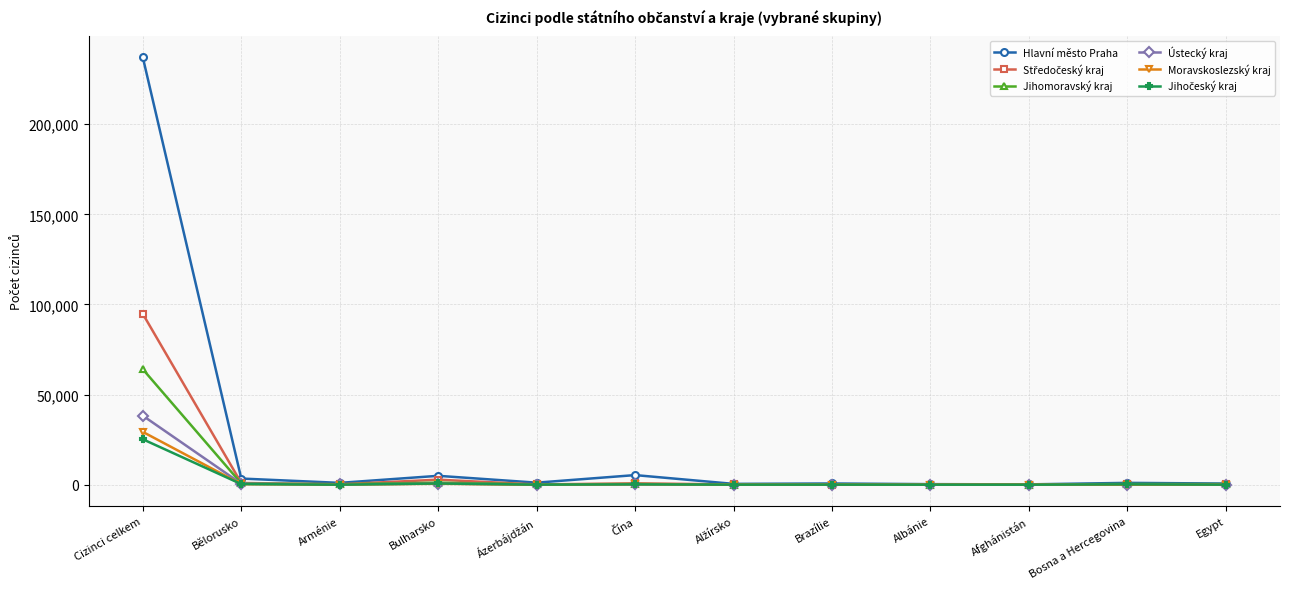

Which label corresponds to the largest value in the chart?

Cizinci celkem